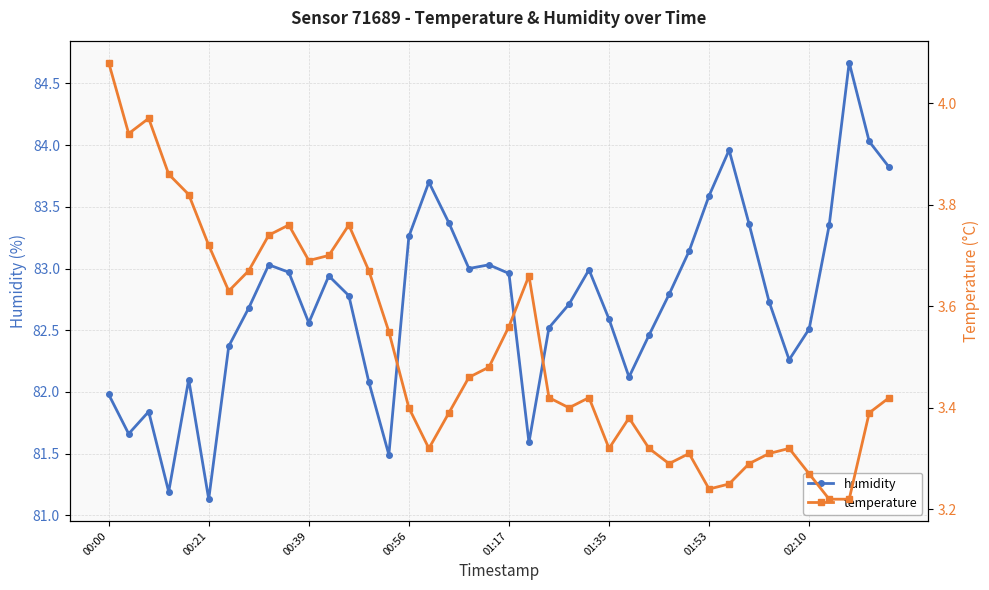

Reading right to left, transcribe all the data shown in this chart.

humidity: 83.8	84.0	84.7	83.3	82.5	82.3	82.7	83.4	84.0	83.6	83.1	82.8	82.5	82.1	82.6	83.0	82.7	82.5	81.6	83.0	83.0	83.0	83.4	83.7	83.3	81.5	82.1	82.8	82.9	82.6	83.0	83.0	82.7	82.4	81.1	82.1	81.2	81.8	81.7	82.0
temperature: 3.4	3.4	3.2	3.2	3.3	3.3	3.3	3.3	3.2	3.2	3.3	3.3	3.3	3.4	3.3	3.4	3.4	3.4	3.7	3.6	3.5	3.5	3.4	3.3	3.4	3.5	3.7	3.8	3.7	3.7	3.8	3.7	3.7	3.6	3.7	3.8	3.9	4.0	3.9	4.1